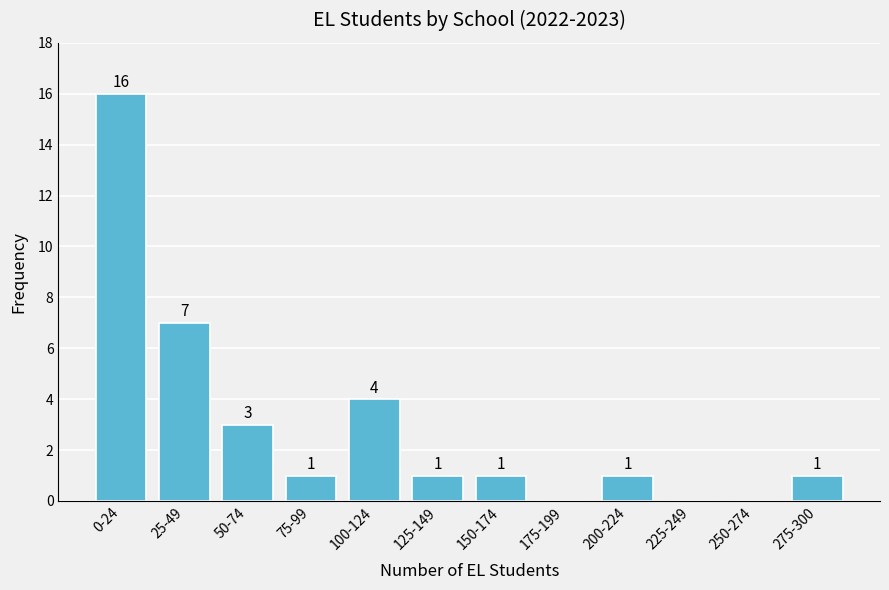

Reading right to left, what are all the values shown in this chart?

275-300=1	250-274=0	225-249=0	200-224=1	175-199=0	150-174=1	125-149=1	100-124=4	75-99=1	50-74=3	25-49=7	0-24=16